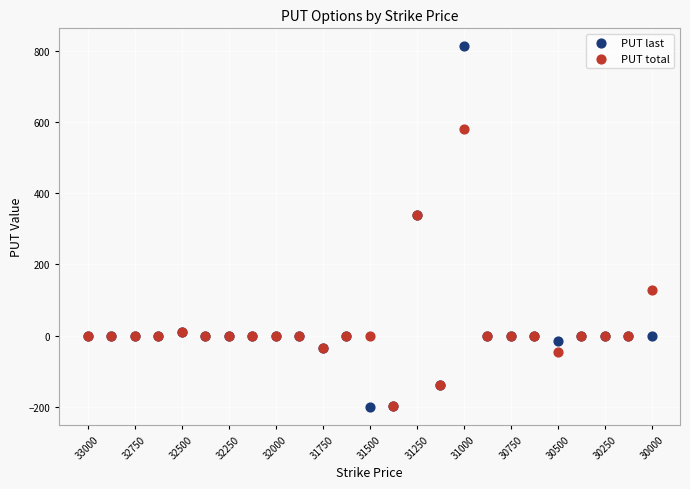

What are all the series names shown in the legend?

PUT last, PUT total